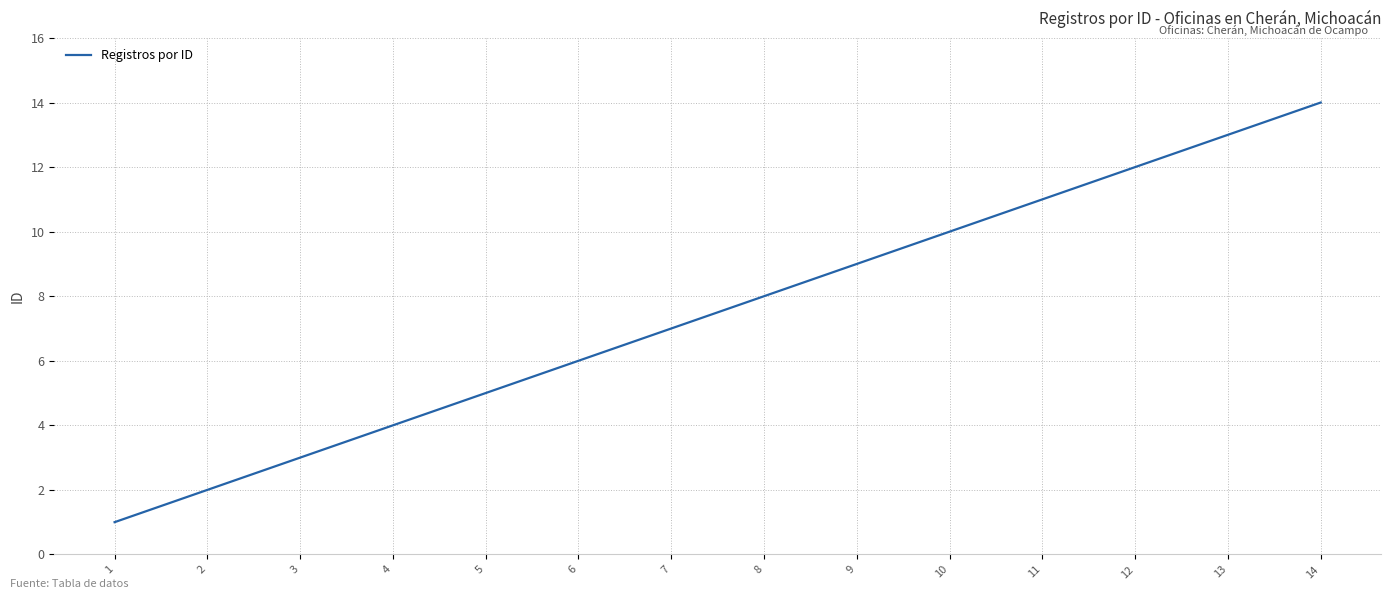

What is the difference between the maximum and minimum values?

13